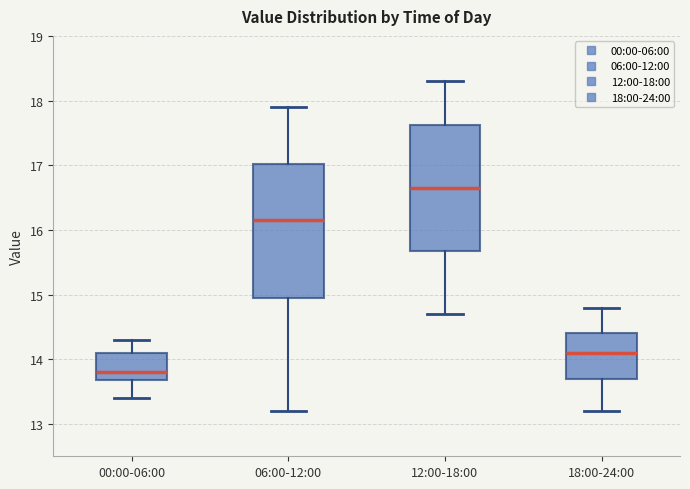

Reading left to right, read every box against the y-axis: the position of its median line, the range the box covers, and the ends of its whiskers. The values are not printed on the chart, so give them approximately, as read against the axis.

00:00-06:00: median 13.8, box 13.7 to 14.1, whiskers 13.4 to 14.3
06:00-12:00: median 16.2, box 15.0 to 17.0, whiskers 13.2 to 17.9
12:00-18:00: median 16.7, box 15.7 to 17.6, whiskers 14.7 to 18.3
18:00-24:00: median 14.1, box 13.7 to 14.4, whiskers 13.2 to 14.8